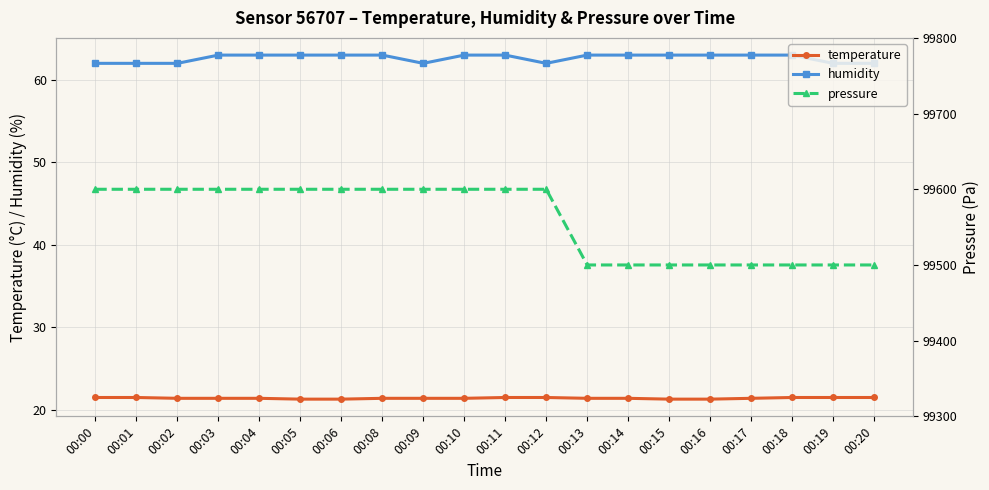

What is the minimum value shown in the chart?

21.3